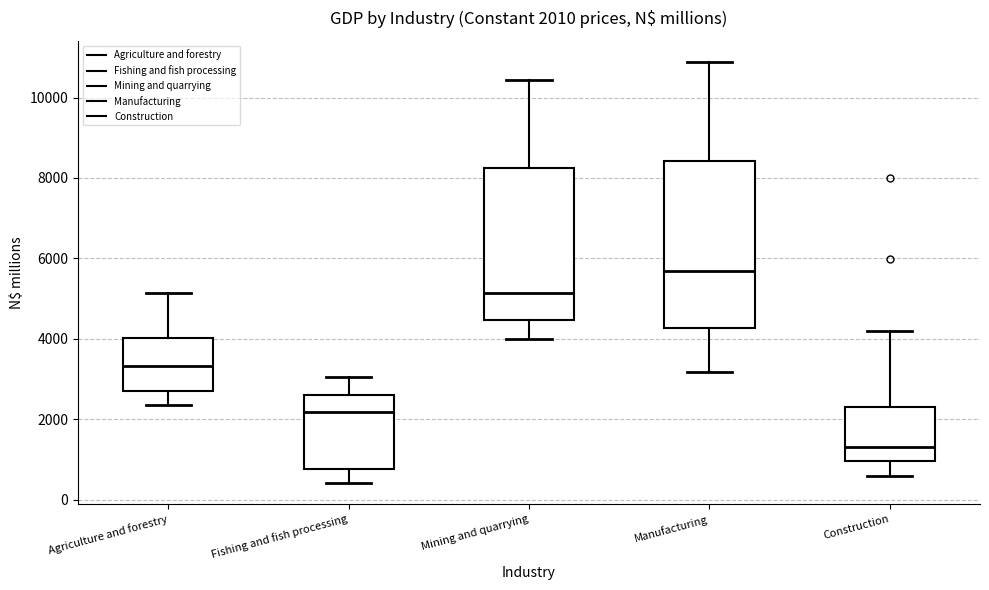

Comparing the boxes themselves (not the whiskers), which one is the tallest?

Manufacturing